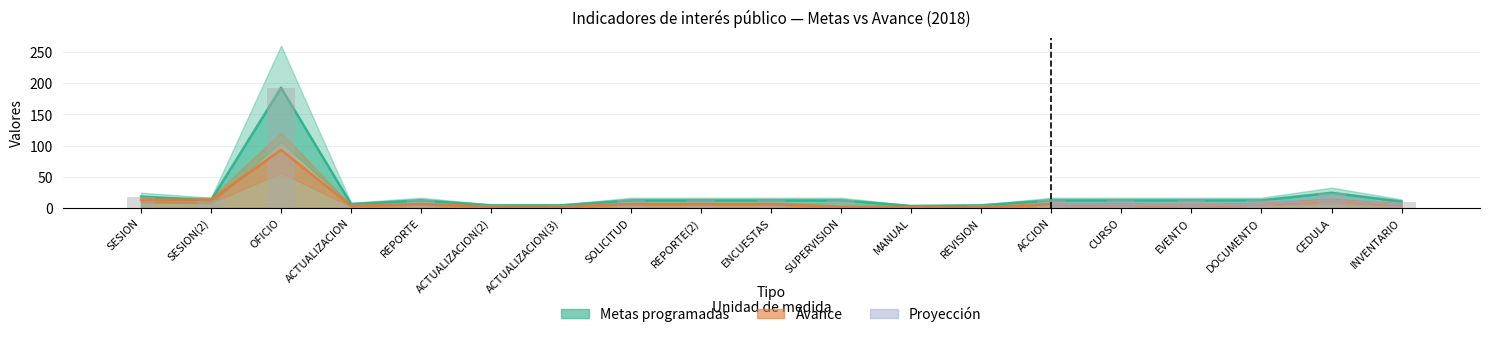

What is the label of the 1st bar from the right?

INVENTARIO